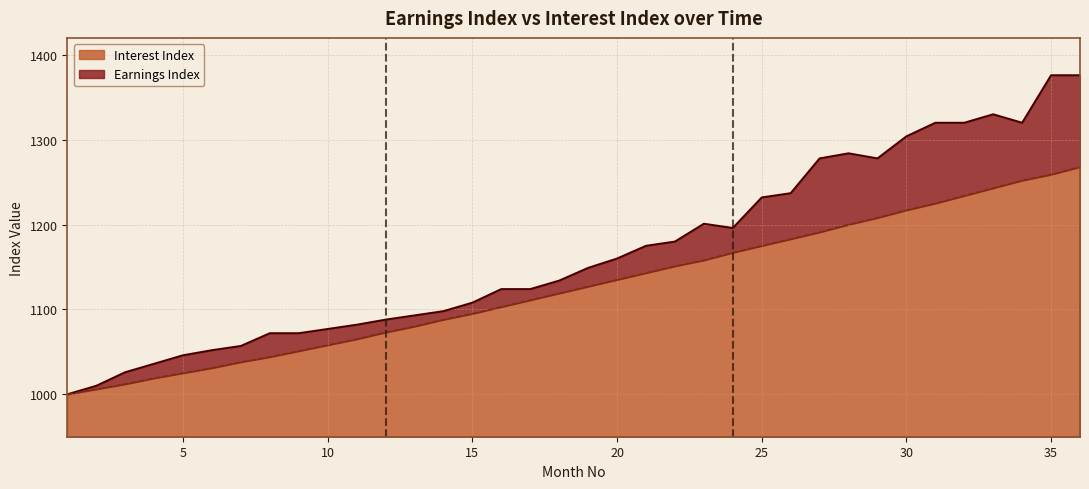

Reading left to right, transcribe all the data shown in this chart.

Earnings Index: 1=1000	2=1010	3=1026	4=1036	5=1046	6=1052	7=1057	8=1072	9=1072	10=1077	11=1082	12=1088	13=1093	14=1098	15=1108	16=1124	17=1124	18=1134	19=1149	20=1160	21=1175	22=1180	23=1201	24=1196	25=1232	26=1237	27=1278	28=1284	29=1278	30=1304	31=1320	32=1320	33=1330	34=1320	35=1376	36=1376
Interest Index: 1=1000	2=1006	3=1012	4=1019	5=1025	6=1031	7=1038	8=1044	9=1051	10=1058	11=1065	12=1073	13=1080	14=1088	15=1095	16=1103	17=1111	18=1119	19=1127	20=1135	21=1143	22=1151	23=1158	24=1167	25=1175	26=1183	27=1191	28=1200	29=1208	30=1217	31=1225	32=1234	33=1243	34=1252	35=1259	36=1268